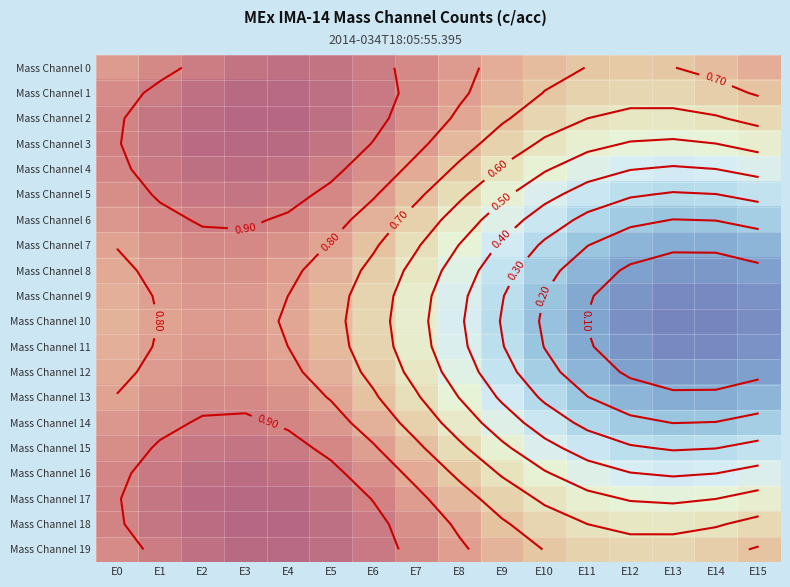

Count the Mass Channel 7 values in the range 0 to 1.

16